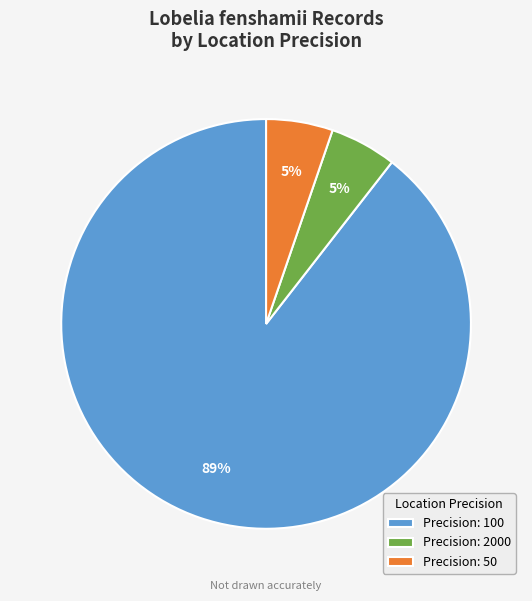

To the nearest percent, what is the average slice percentage?

33%